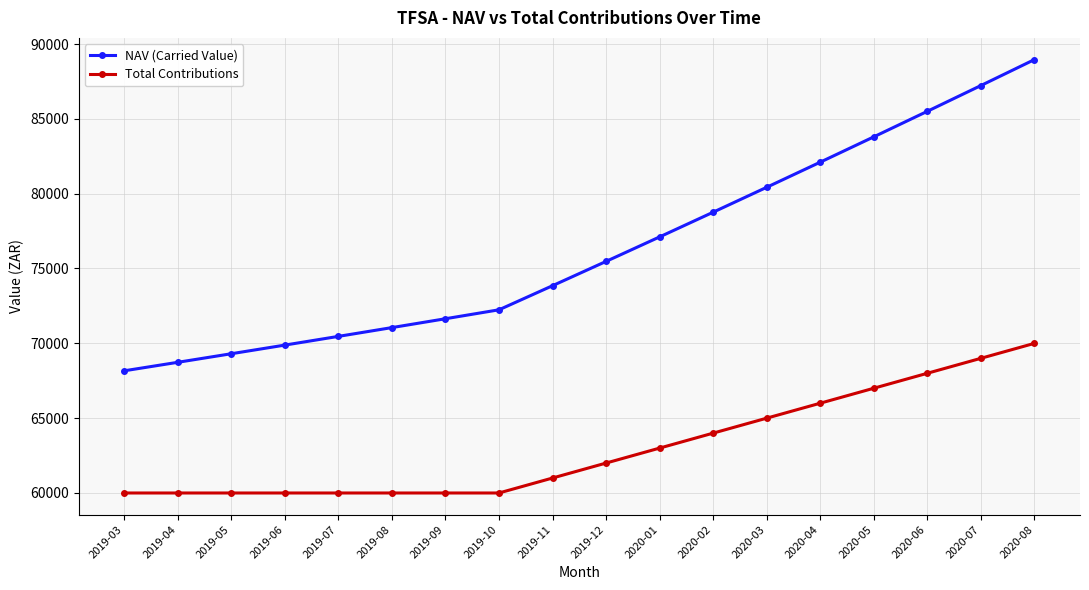

At how many categories does at least one series exceed 78443?

7